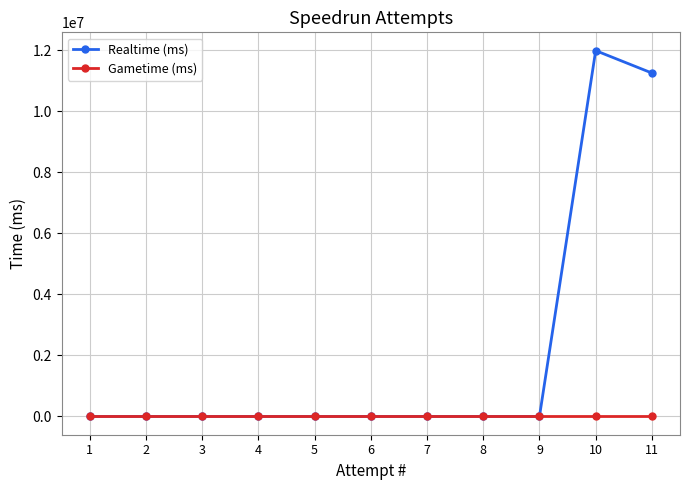

How many data points does each series have?

11